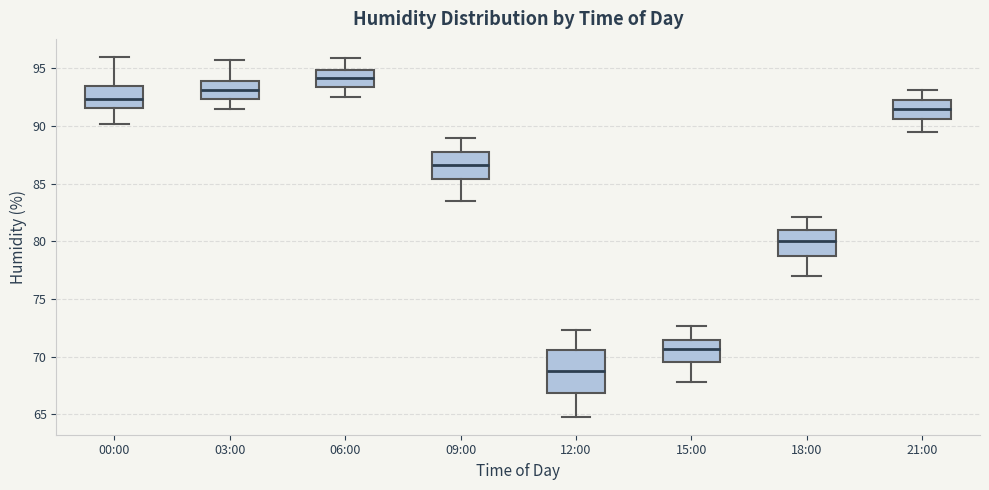

Reading left to right, transcribe this box plot: for each box, give where its median line is, the range the box spans, and where its two whiskers end, as read against the y-axis. The values are not printed on the chart, so give them approximately, as read against the axis.

00:00: median 92.5, box 91.5 to 93.5, whiskers 90.0 to 96.0
03:00: median 93.0, box 92.5 to 94.0, whiskers 91.5 to 95.5
06:00: median 94.0, box 93.5 to 95.0, whiskers 92.5 to 96.0
09:00: median 86.5, box 85.5 to 87.5, whiskers 83.5 to 89.0
12:00: median 69.0, box 67.0 to 70.5, whiskers 65.0 to 72.5
15:00: median 70.5, box 69.5 to 71.5, whiskers 68.0 to 72.5
18:00: median 80.0, box 79.0 to 81.0, whiskers 77.0 to 82.0
21:00: median 91.5, box 90.5 to 92.5, whiskers 89.5 to 93.0